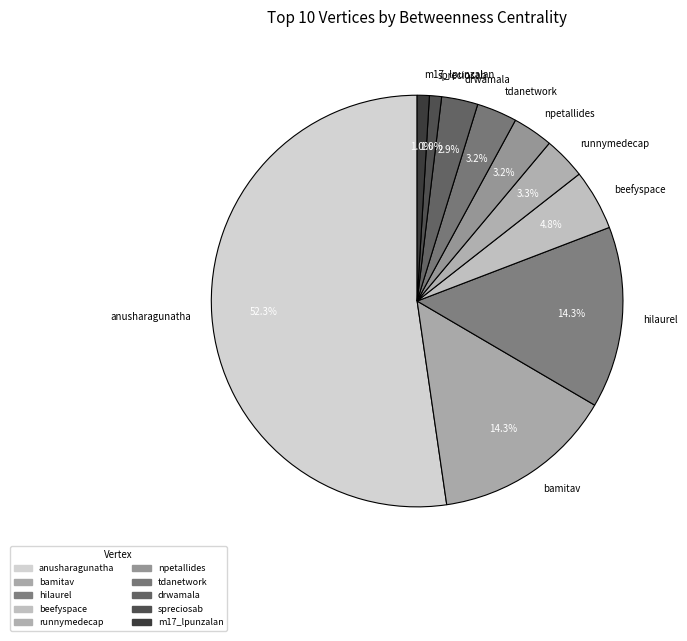

What percentage is the bamitav slice, to the nearest percent?

14%